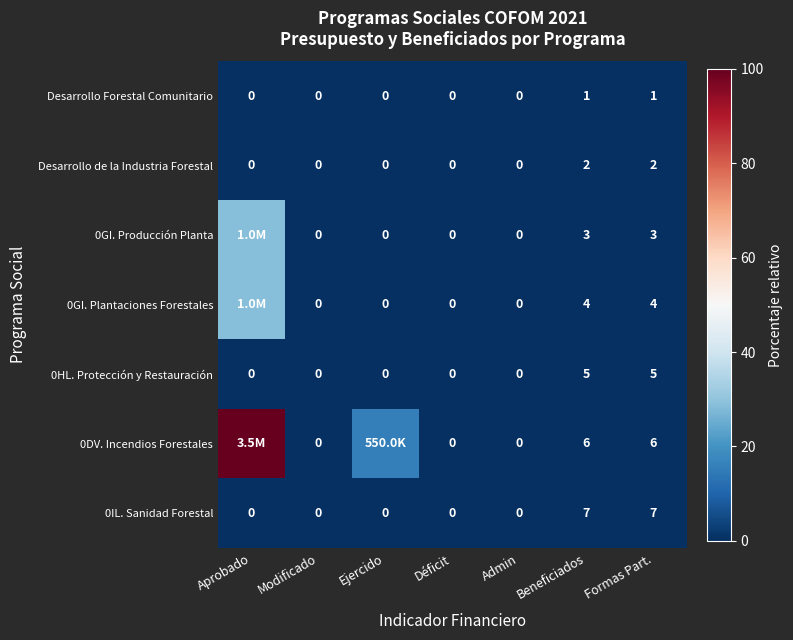

Is the value of 0IL. Sanidad Forestal at Beneficiados greater than the value of Desarrollo Forestal Comunitario at Modificado?

Yes